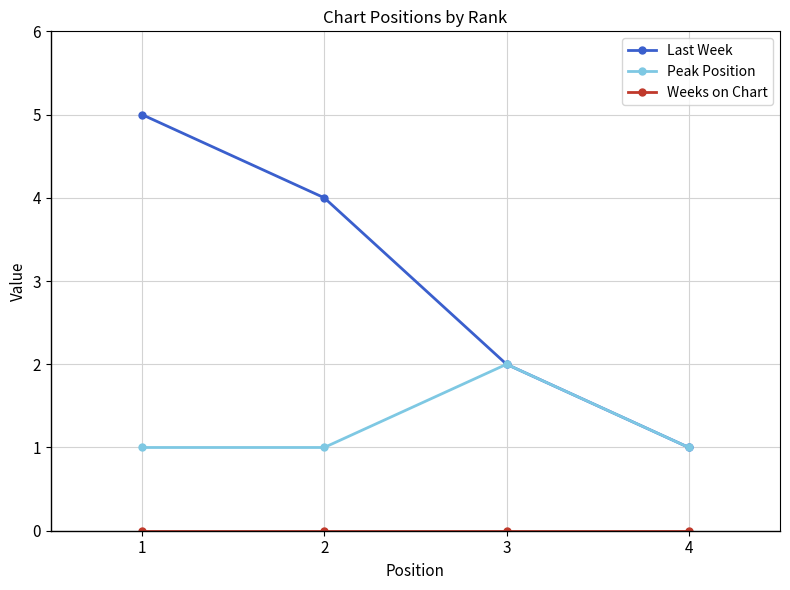

Which series has the largest total across all categories?

Last Week